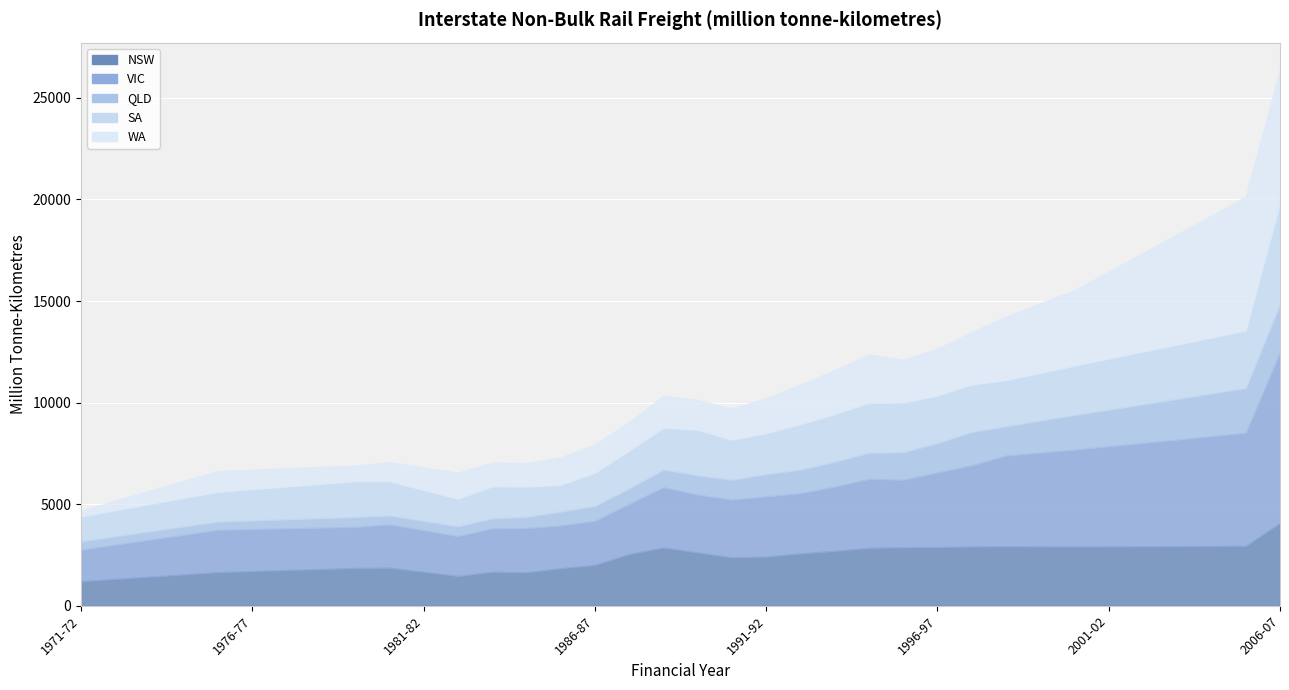

Which series has the largest total across all categories?

VIC